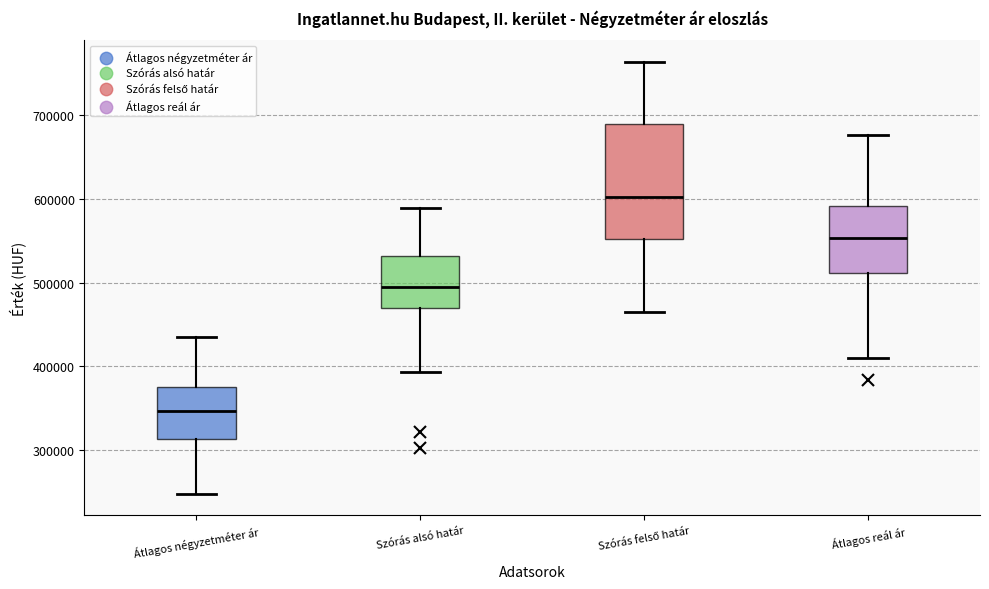

Which box's median line is the highest?

Szórás felső határ